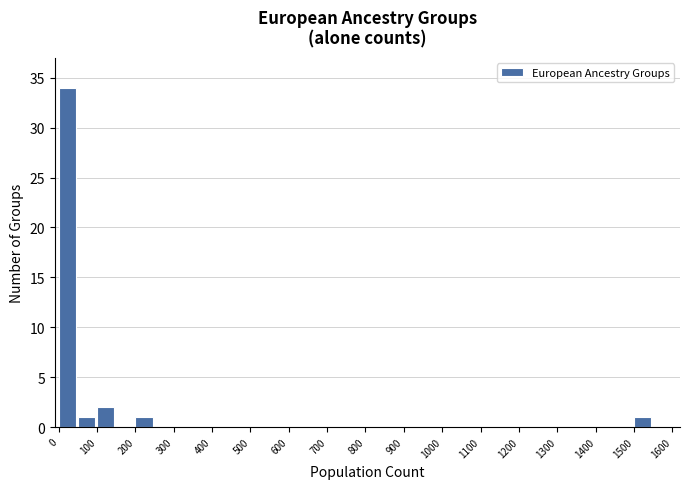

What is the height of the bar covering 50 to 100 on the x-axis? The values are not printed on the chart, so give them approximately, as read against the axis.

1